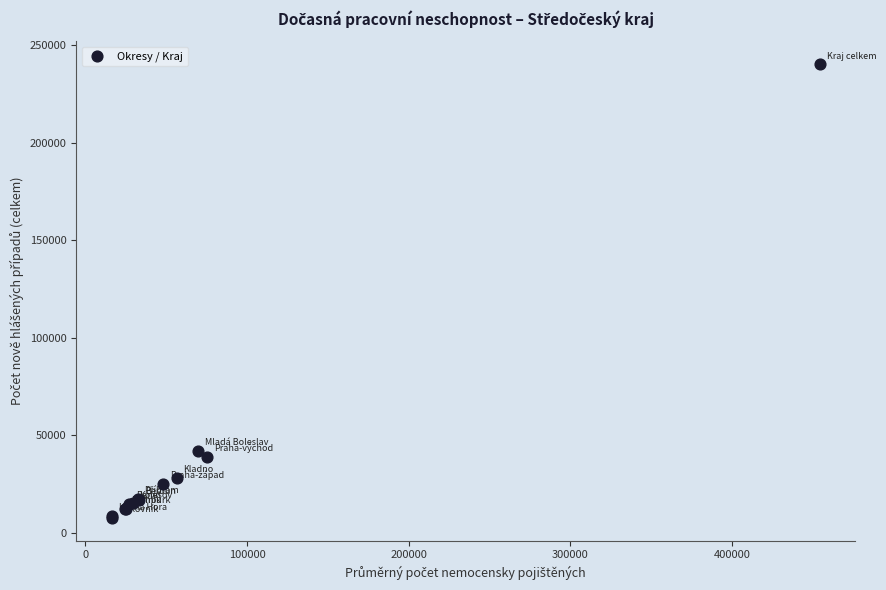

What Y value in the scatter plot is closest to 123996?

42155